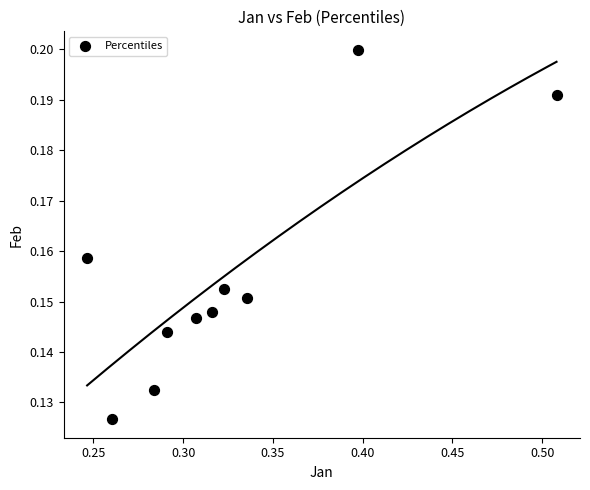

What is the range of X values (max minus min)?

0.3